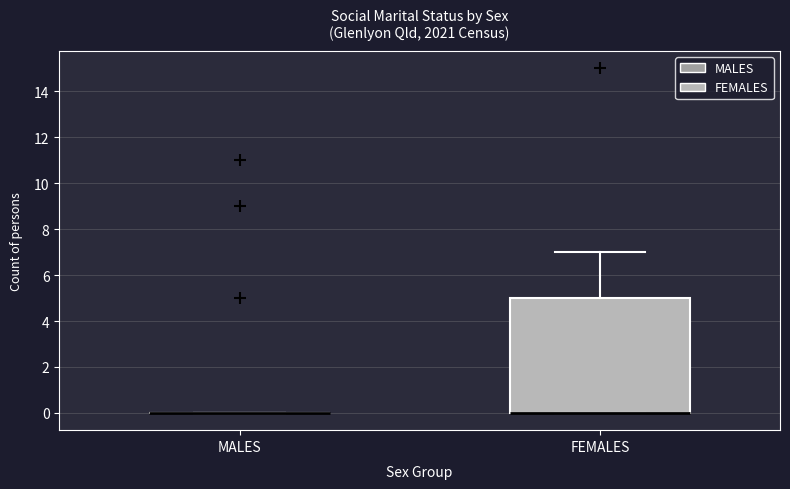

Reading left to right, transcribe this box plot: for each box, give where its median line is, the range the box spans, and where its two whiskers end, as read against the y-axis. The values are not printed on the chart, so give them approximately, as read against the axis.

MALES: box collapsed to a line at 0, whiskers 0 to 0
FEMALES: median 0 (drawn on the box's lower edge), box 0 to 5, whiskers 0 to 7